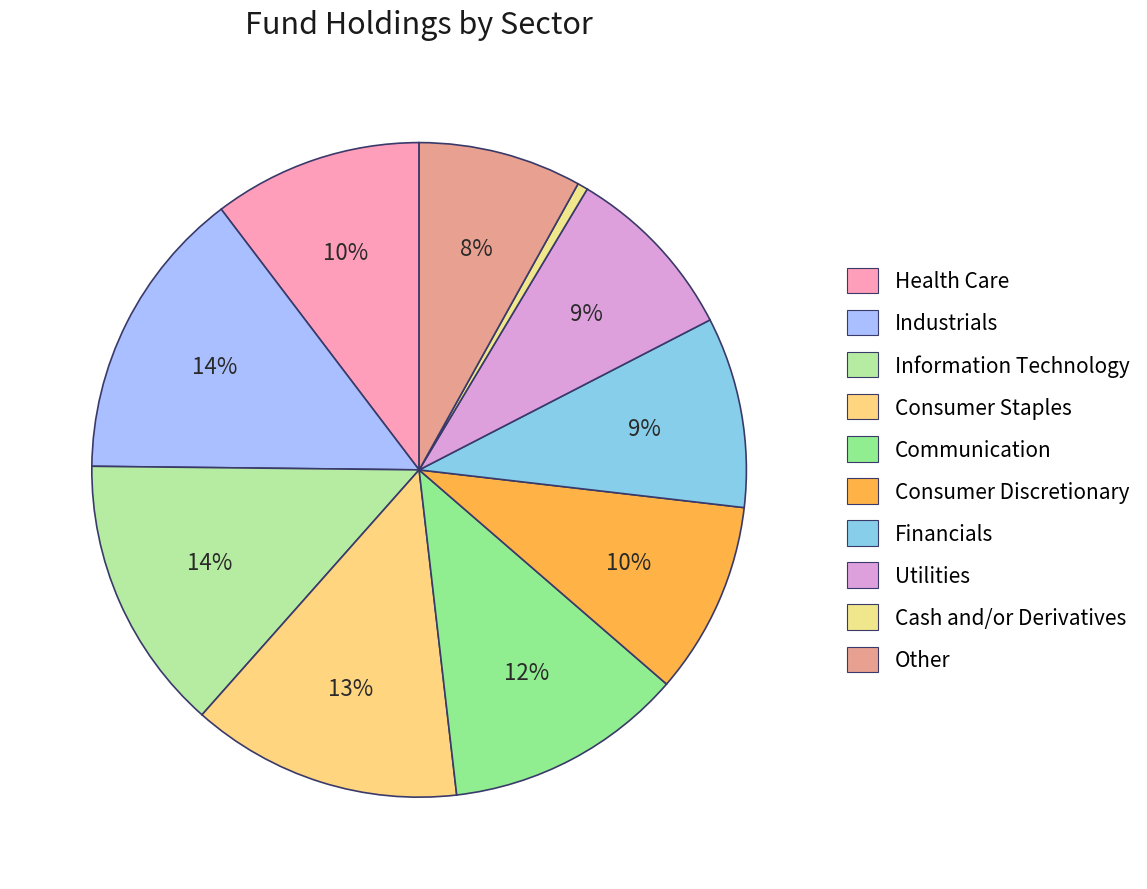

What portion of the pie excludes Financials?

91.2%